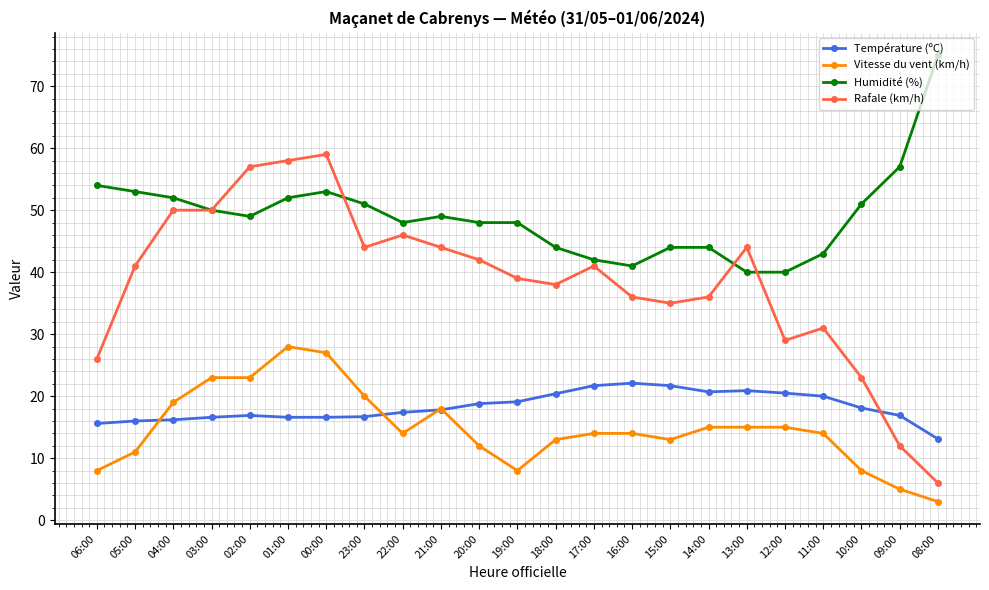

What are all the series names shown in the legend?

Température (ºC), Vitesse du vent (km/h), Humidité (%), Rafale (km/h)